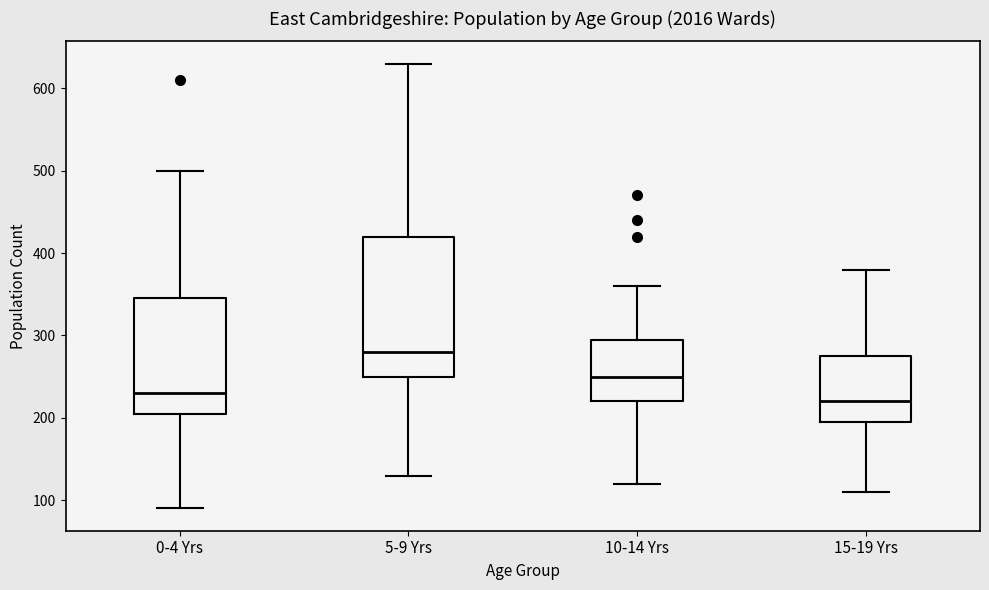

Which box's median line is the highest?

5-9 Yrs